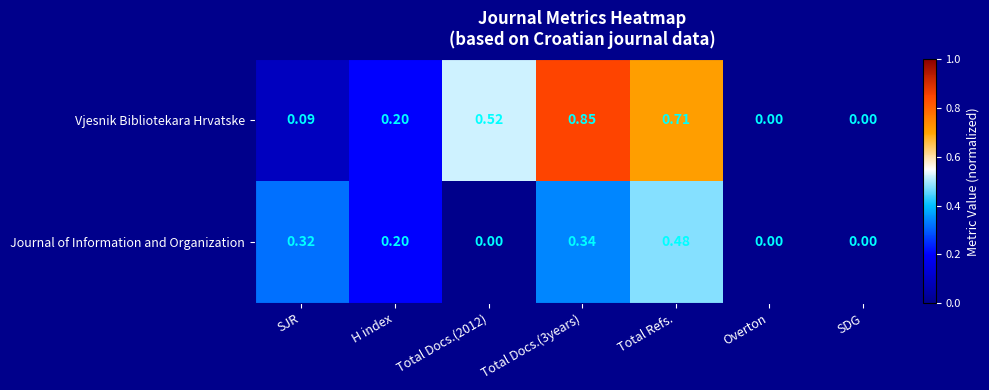

Which series has the largest range (max minus min)?

Vjesnik Bibliotekara Hrvatske